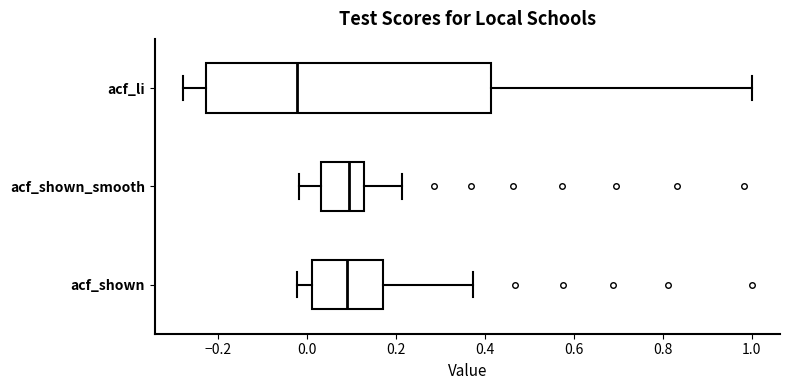

Reading bottom to top, read every box against the x-axis: the position of its median line, the range the box covers, and the ends of its whiskers. The values are not printed on the chart, so give them approximately, as read against the axis.

acf_shown: median 0.10, box 0.02 to 0.16, whiskers -0.02 to 0.38
acf_shown_smooth: median 0.10, box 0.04 to 0.12, whiskers -0.02 to 0.22
acf_li: median -0.02, box -0.22 to 0.42, whiskers -0.28 to 1.00